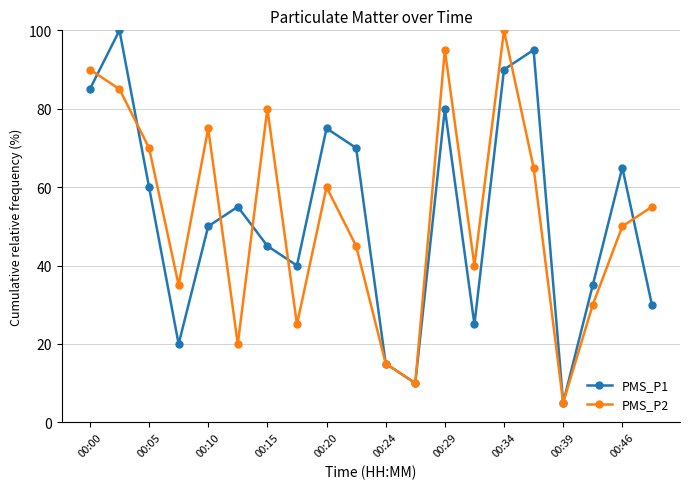

What is the value of the PMS_P1 point at the 20th from the left?

30.0